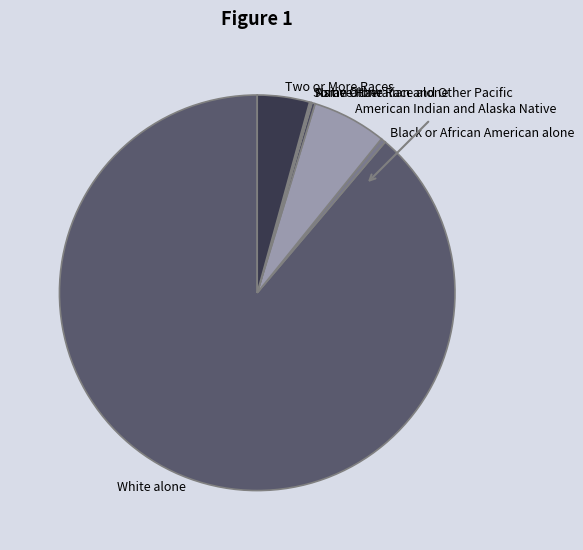

Is there a majority slice in this chart?

Yes